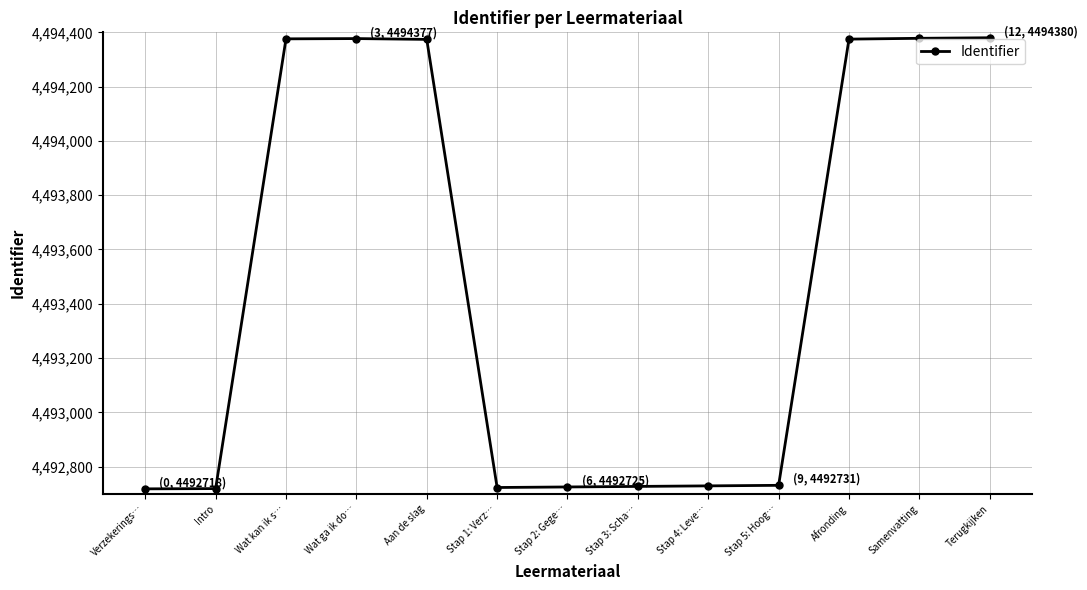

What is the minimum value shown in the chart?

4492718